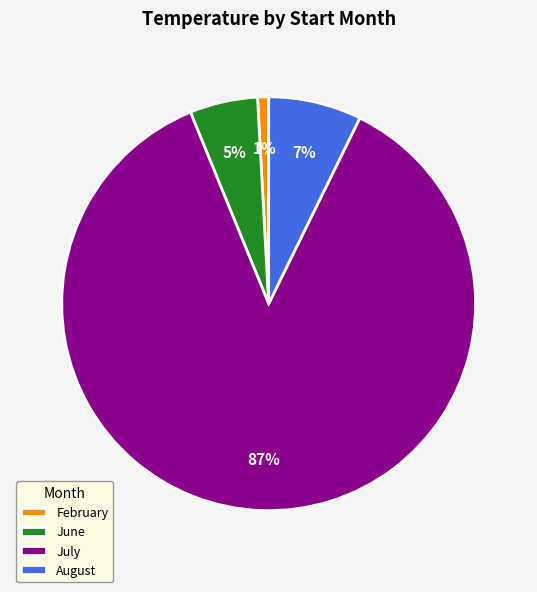

Count the number of slices in the pie.

4